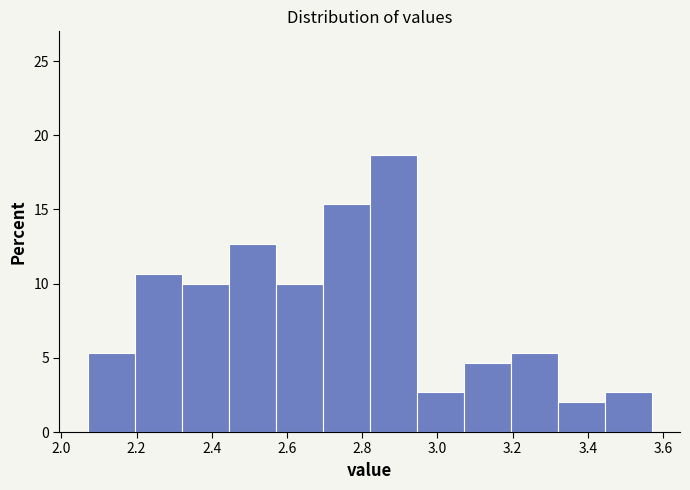

Reading left to right, list every bar in this chart as the range it spans on the x-axis followed by its height. Neither the bar edges nor the heights are printed on the chart, so give them approximately, as read against the axes.

2.070 to 2.195: 5.5
2.195 to 2.320: 10.5
2.320 to 2.445: 10.0
2.445 to 2.570: 12.5
2.570 to 2.695: 10.0
2.695 to 2.820: 15.5
2.820 to 2.945: 18.5
2.945 to 3.070: 2.5
3.070 to 3.195: 4.5
3.195 to 3.320: 5.5
3.320 to 3.445: 2.0
3.445 to 3.570: 2.5